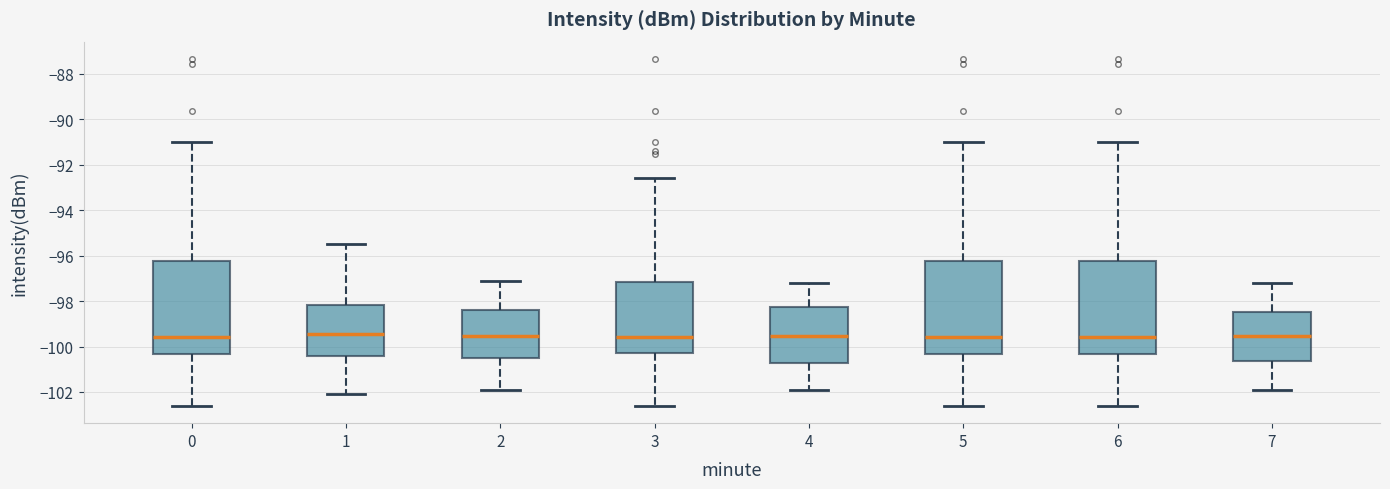

Reading left to right, transcribe this box plot: for each box, give where its median line is, the range the box spans, and where its two whiskers end, as read against the y-axis. The values are not printed on the chart, so give them approximately, as read against the axis.

0: median -99.6, box -100.4 to -96.2, whiskers -102.6 to -91.0
1: median -99.4, box -100.4 to -98.2, whiskers -102.0 to -95.4
2: median -99.6, box -100.6 to -98.4, whiskers -101.8 to -97.0
3: median -99.6, box -100.2 to -97.2, whiskers -102.6 to -92.6
4: median -99.6, box -100.8 to -98.2, whiskers -101.8 to -97.2
5: median -99.6, box -100.4 to -96.2, whiskers -102.6 to -91.0
6: median -99.6, box -100.4 to -96.2, whiskers -102.6 to -91.0
7: median -99.6, box -100.6 to -98.4, whiskers -101.8 to -97.2